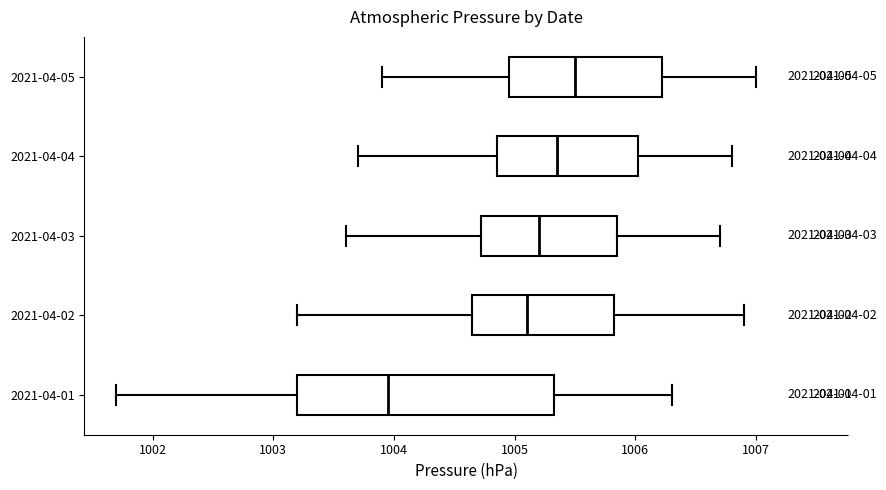

Comparing the boxes themselves (not the whiskers), which one is the widest?

2021-04-01